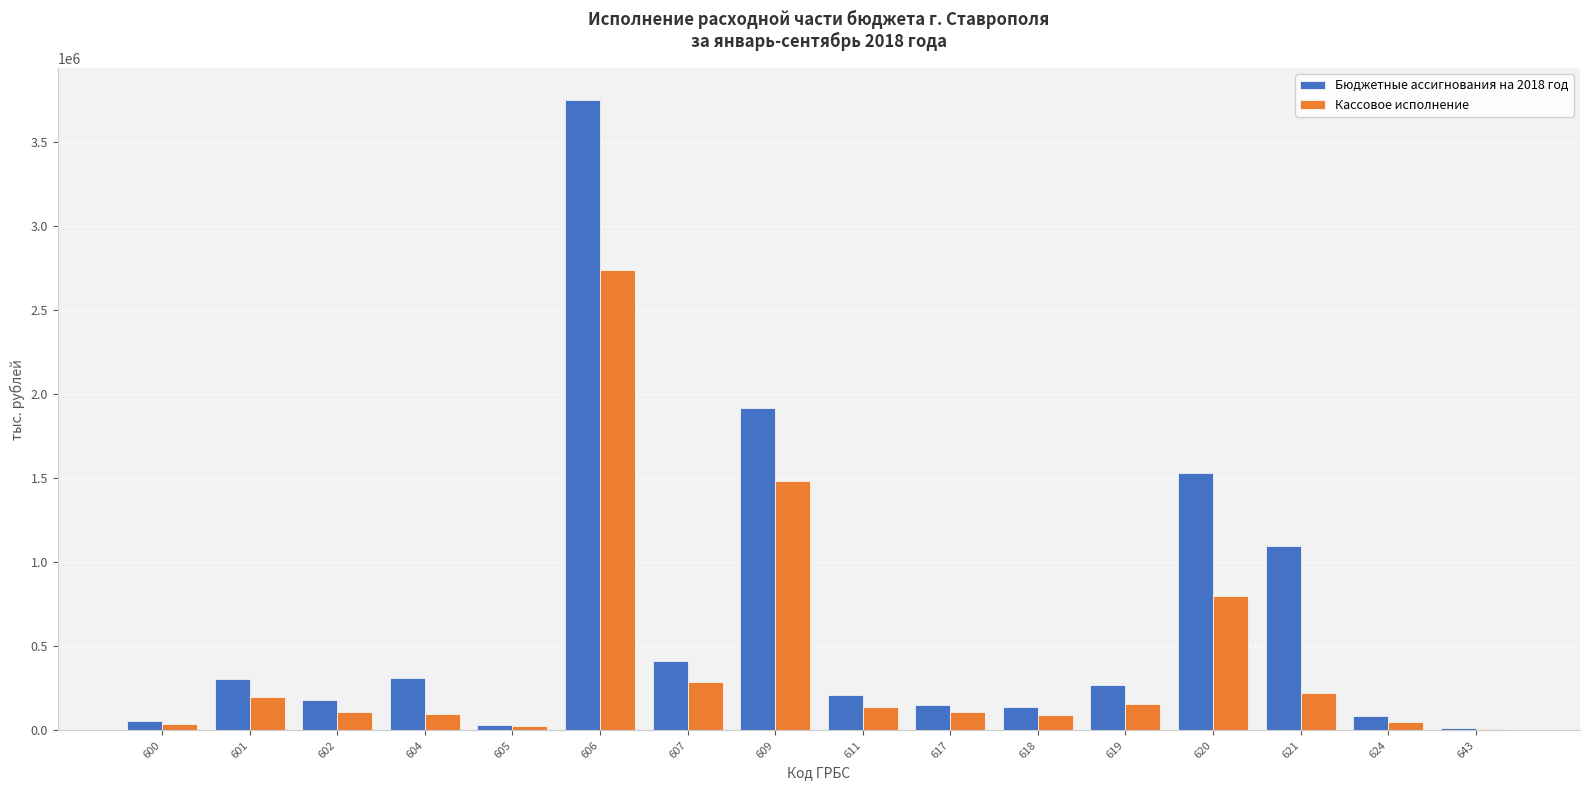

What is the sum of all Кассовое исполнение values?

6564799